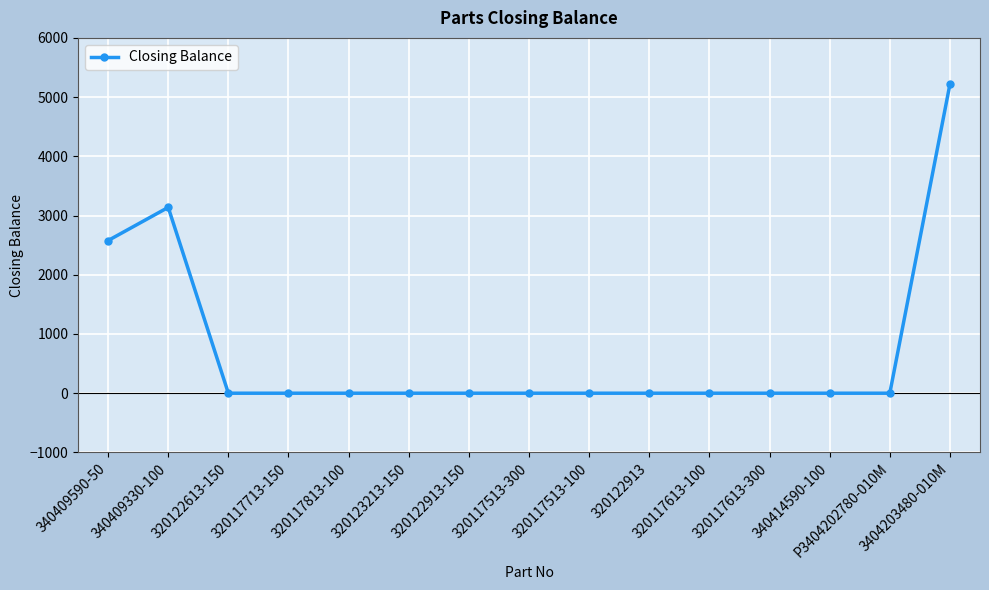

What is the difference between the second highest and second lowest values?

3138